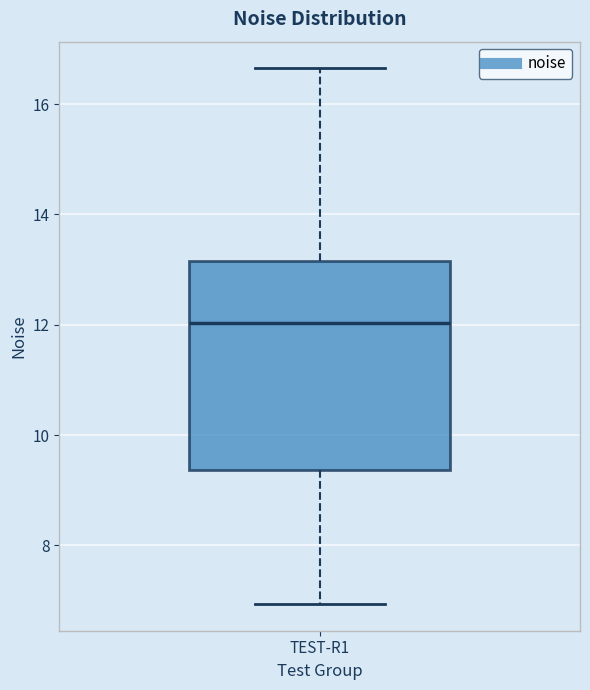

Read this box plot against the y-axis: the position of the median line, the range covered by the box, and the ends of both whiskers. The values are not printed on the chart, so give them approximately, as read against the axis.

median 12.0, box 9.4 to 13.2, whiskers 7.0 to 16.6